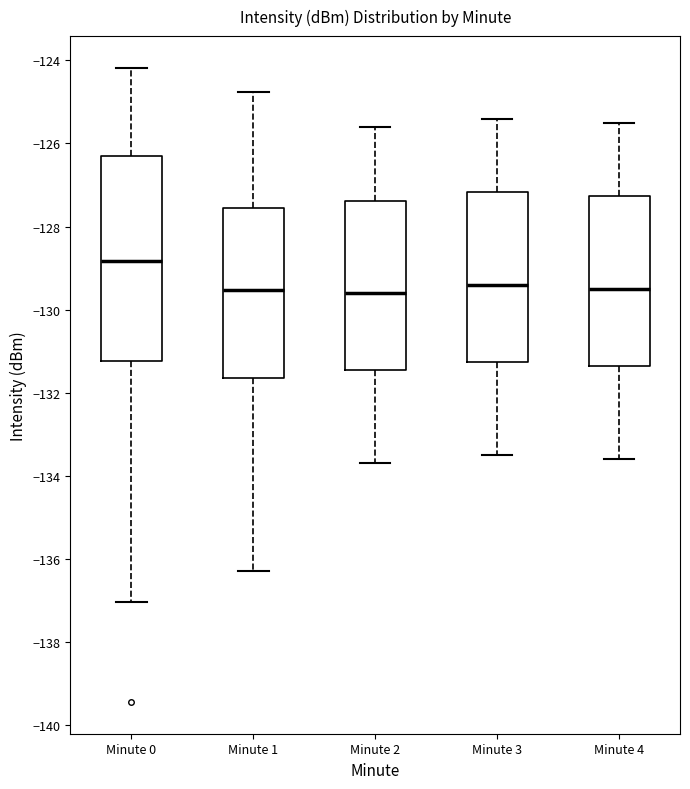

Which box is the tallest, from its lower edge to its upper edge?

Minute 0